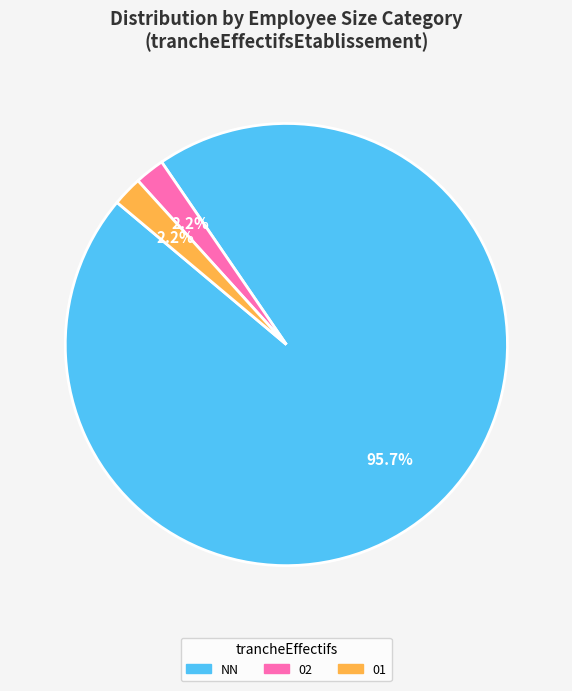

Is it true that 02 is 21% of the pie?

False